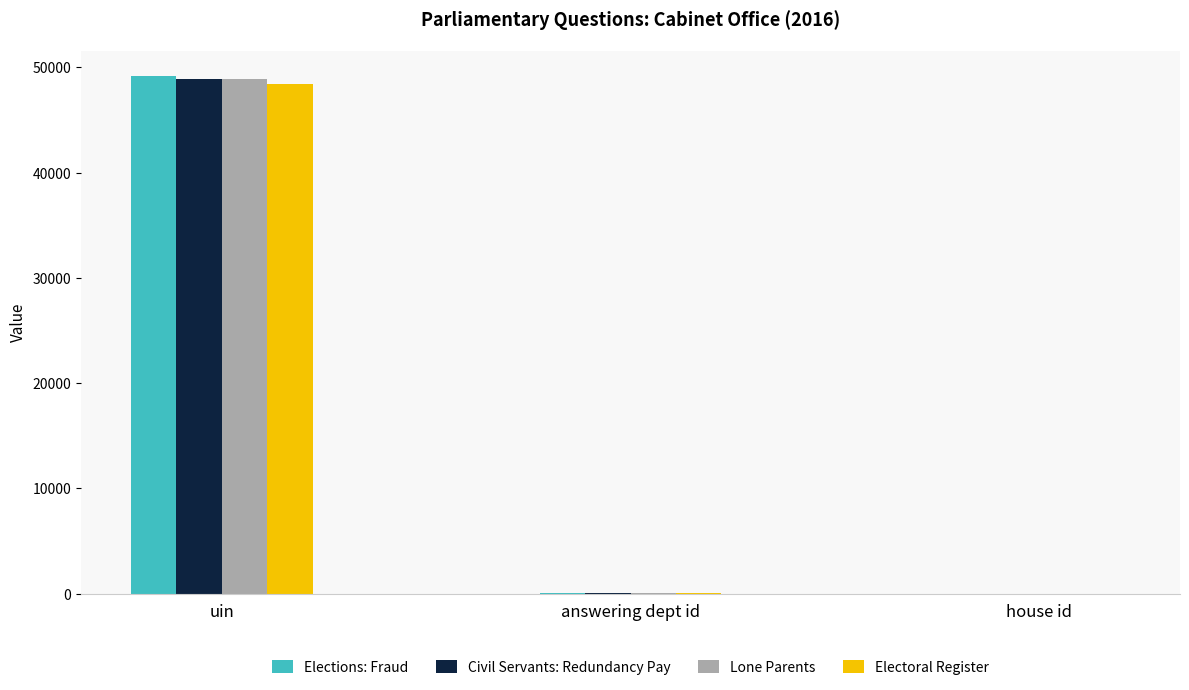

The value of Electoral Register at uin is 48390. True or false?

True